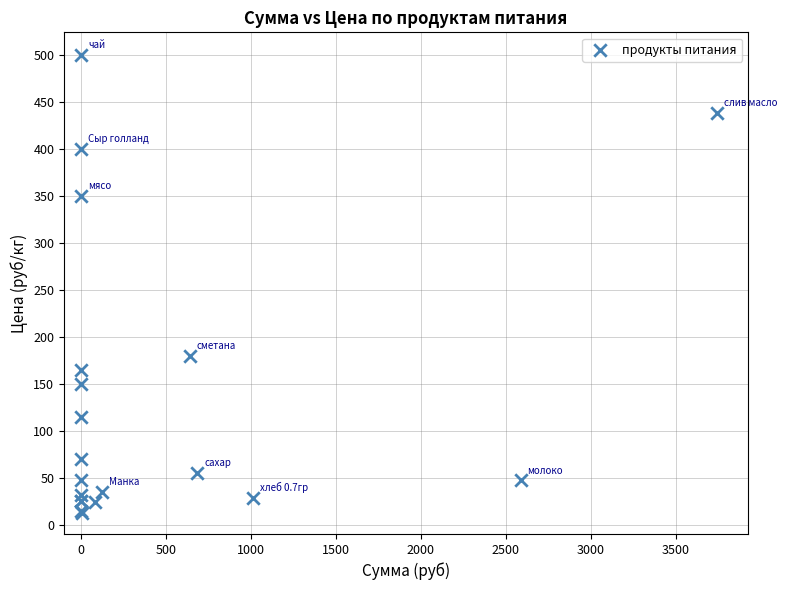

What Y value in the scatter plot is closest to 256?

180.0